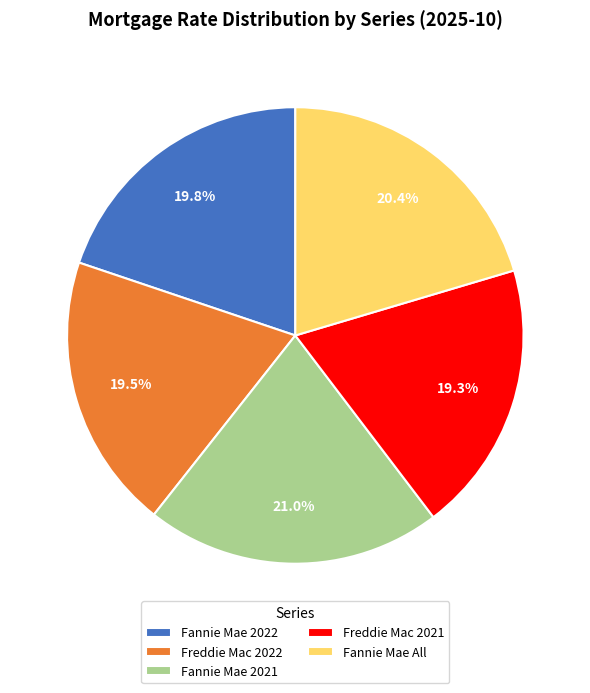

What is the largest slice in the pie chart?

Fannie Mae 2021